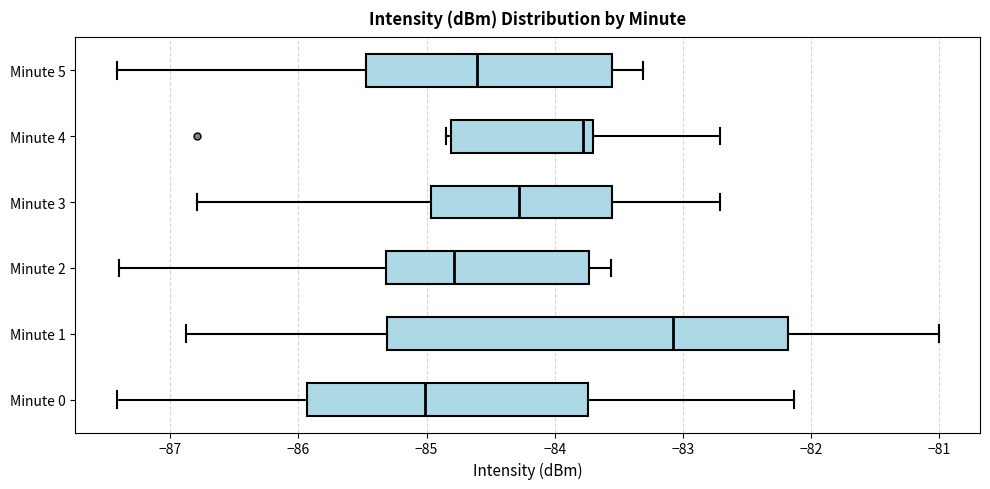

Where is the left edge of the box for Minute 2 on the x-axis? The values are not printed on the chart, so give them approximately, as read against the axis.

-85.3